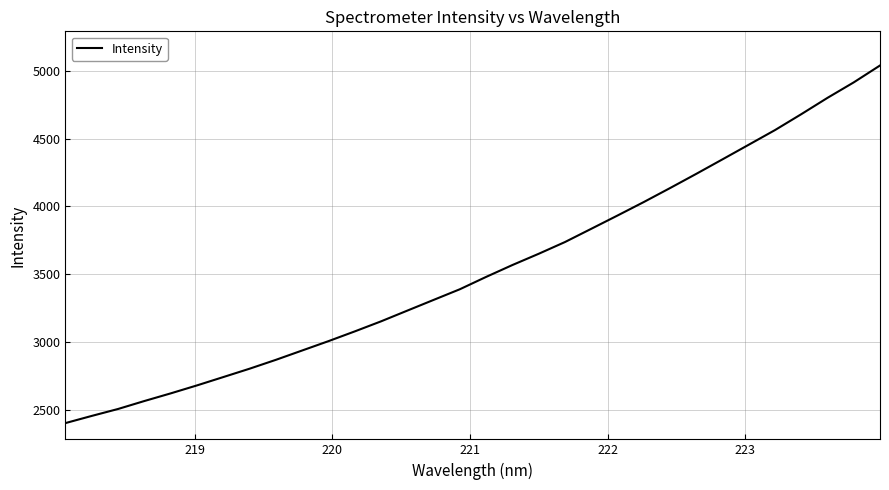

What is the smallest value displayed?

2401.4